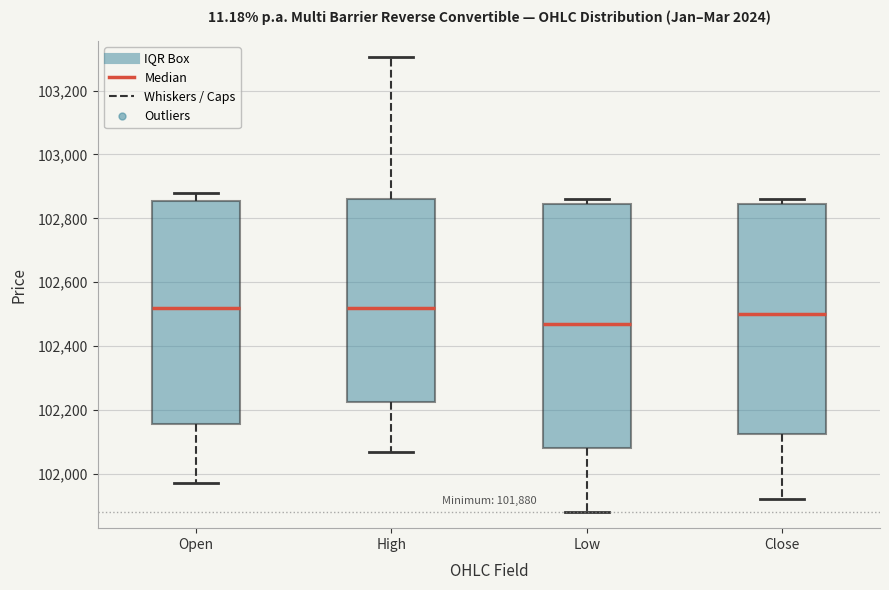

Comparing the boxes themselves (not the whiskers), which one is the tallest?

Low